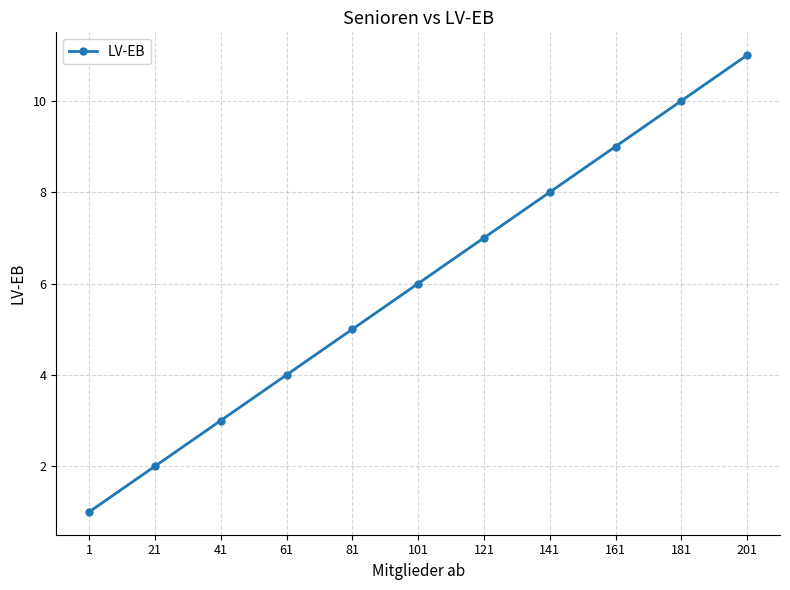

Rank the categories by value from lowest to highest.

1, 21, 41, 61, 81, 101, 121, 141, 161, 181, 201